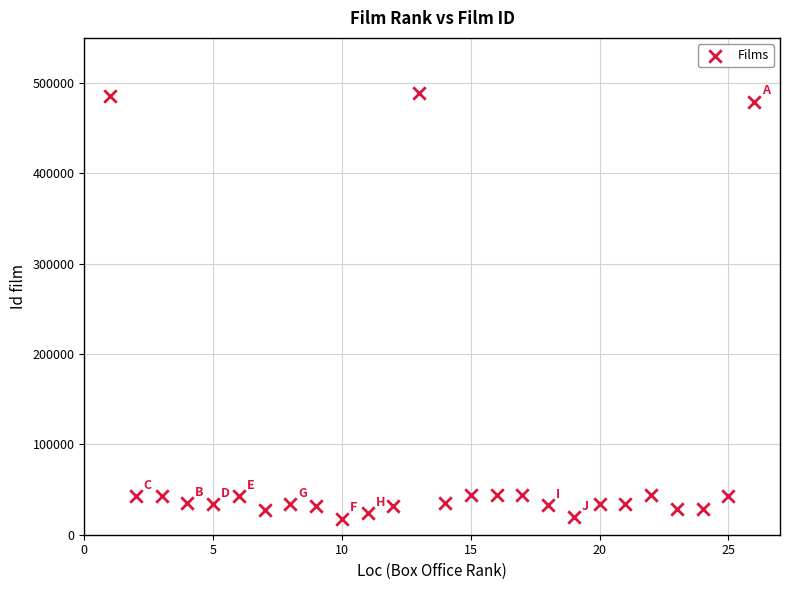

What is the range of X values (max minus min)?

25